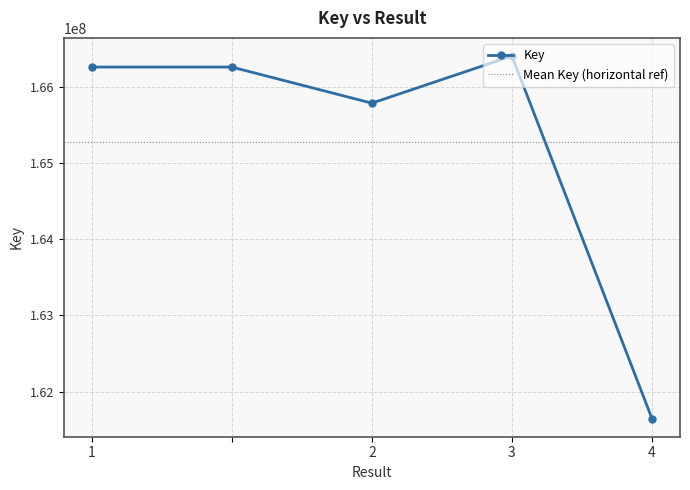

At which category does the data reach its first local valley?

2